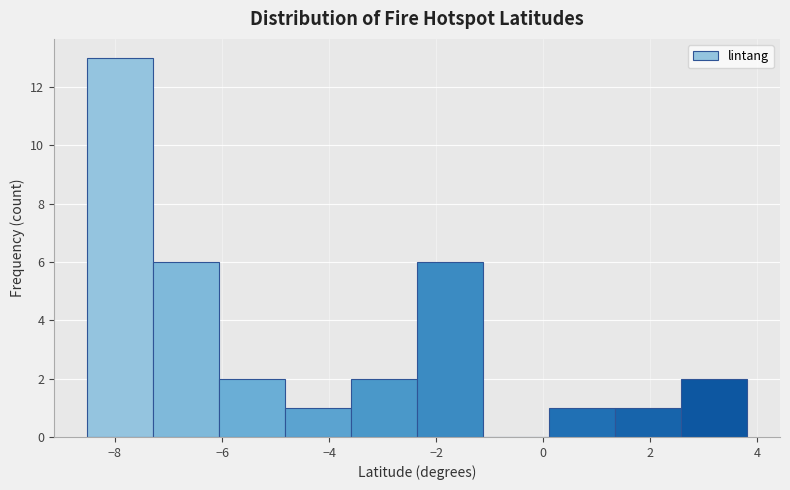

What is the height of the bar covering -8.6 to -7.2 on the x-axis? Neither the bar edges nor the heights are printed on the chart, so give them approximately, as read against the axes.

13